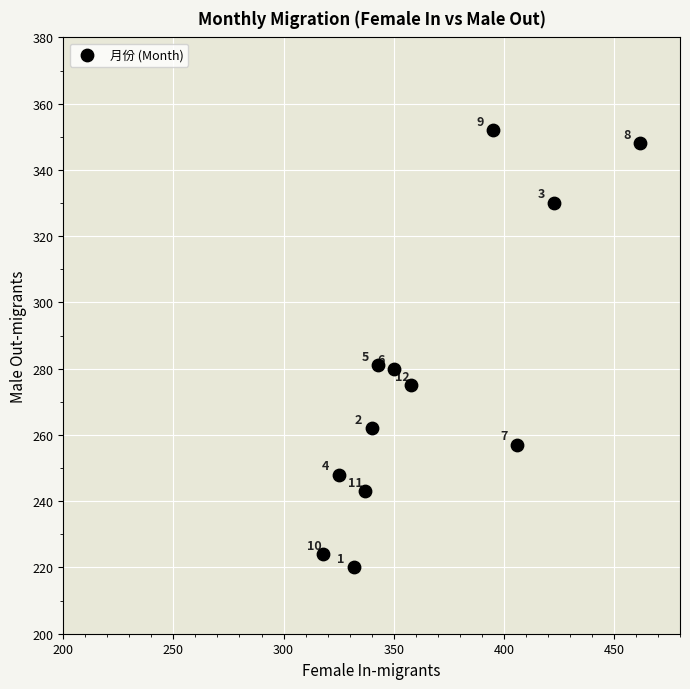

What Y value in the scatter plot is closest to 286?

281